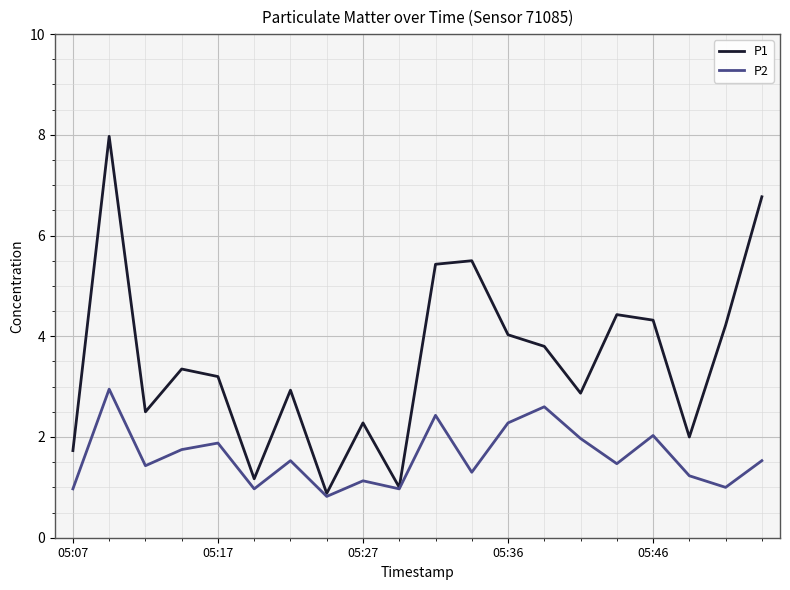

At how many categories does at least one series exceed 7?

1